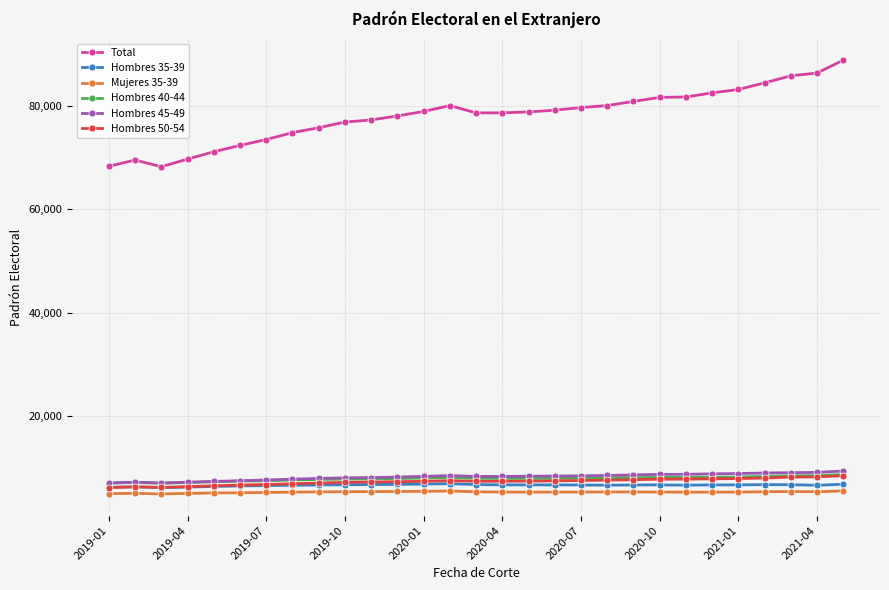

True or false: Total and Hombres 35-39 intersect in this chart.

False